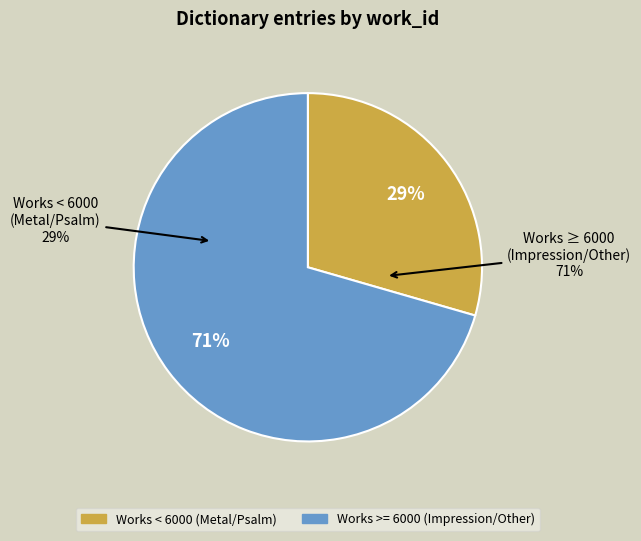

Combined, do work 3226 and work 3342 account for over 50%?

No